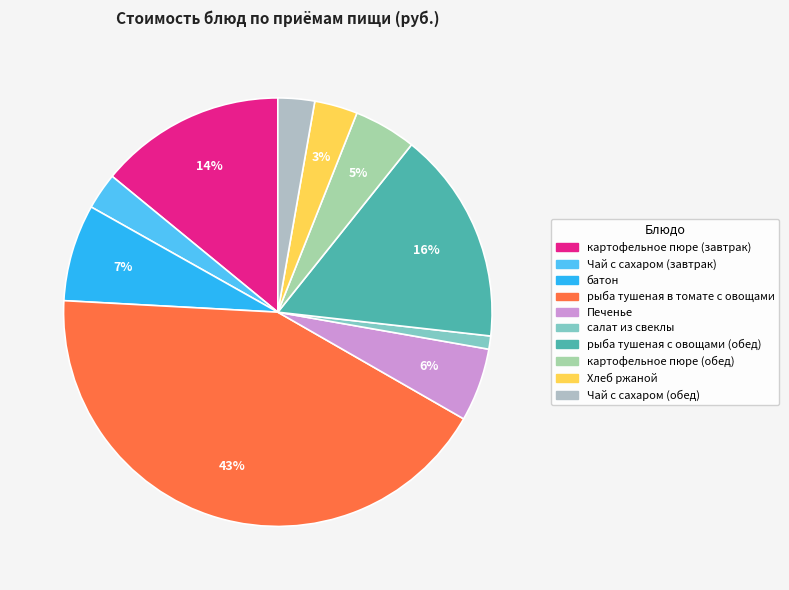

Count the number of slices in the pie.

10